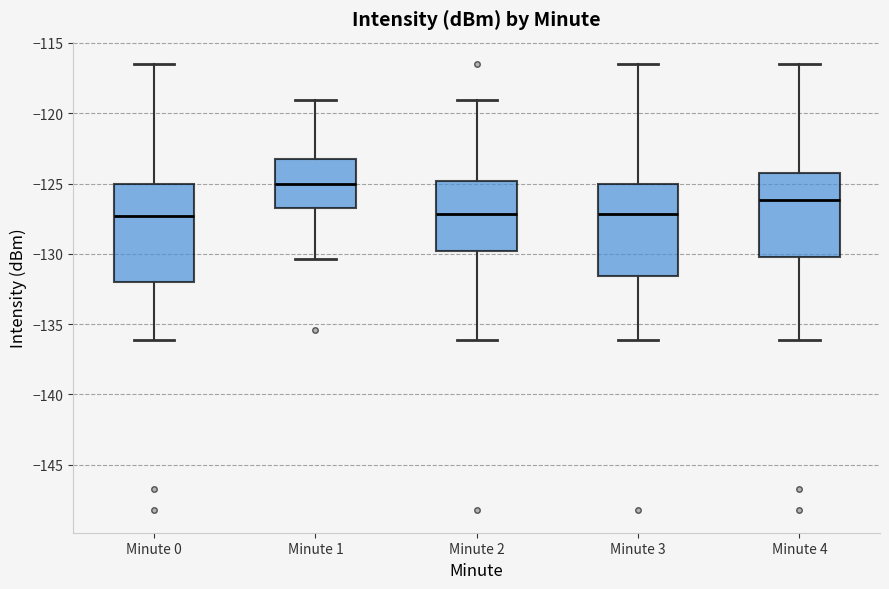

Reading left to right, transcribe this box plot: for each box, give where its median line is, the range the box spans, and where its two whiskers end, as read against the y-axis. The values are not printed on the chart, so give them approximately, as read against the axis.

Minute 0: median -127.5, box -132.0 to -125.0, whiskers -136.0 to -116.5
Minute 1: median -125.0, box -126.5 to -123.5, whiskers -130.5 to -119.0
Minute 2: median -127.0, box -130.0 to -125.0, whiskers -136.0 to -119.0
Minute 3: median -127.0, box -131.5 to -125.0, whiskers -136.0 to -116.5
Minute 4: median -126.0, box -130.0 to -124.5, whiskers -136.0 to -116.5